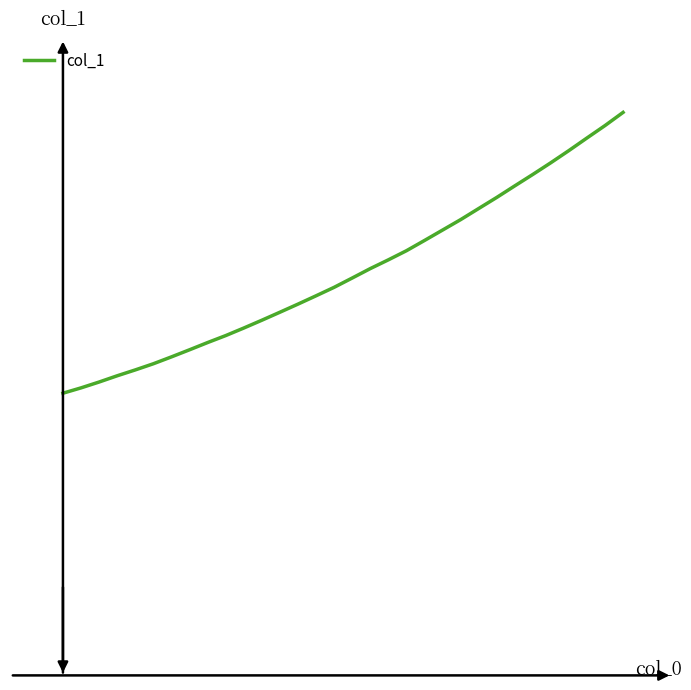

What is the greatest value displayed?

3094.6